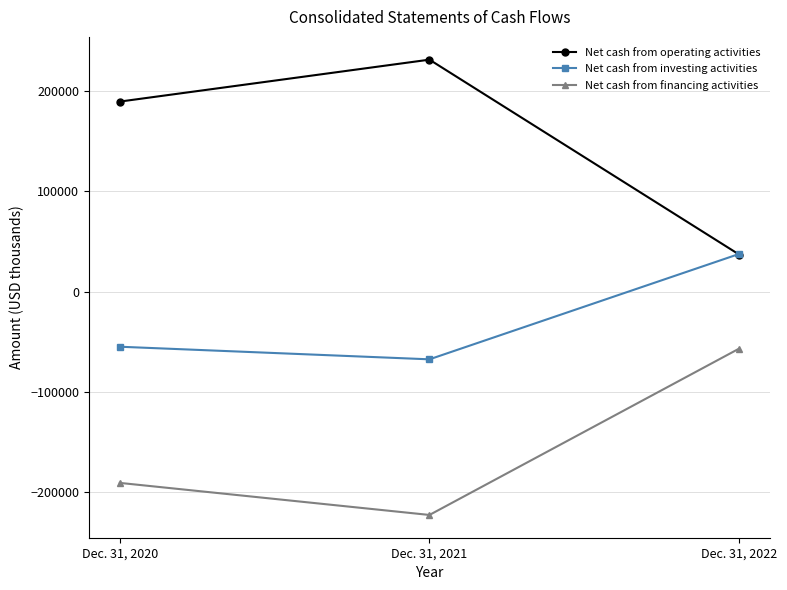

Reading left to right, what are all the values shown in this chart?

Net cash from operating activities: Dec. 31, 2020=189323	Dec. 31, 2021=231119	Dec. 31, 2022=36896
Net cash from investing activities: Dec. 31, 2020=-55015	Dec. 31, 2021=-67573	Dec. 31, 2022=37439
Net cash from financing activities: Dec. 31, 2020=-190739	Dec. 31, 2021=-222694	Dec. 31, 2022=-56905